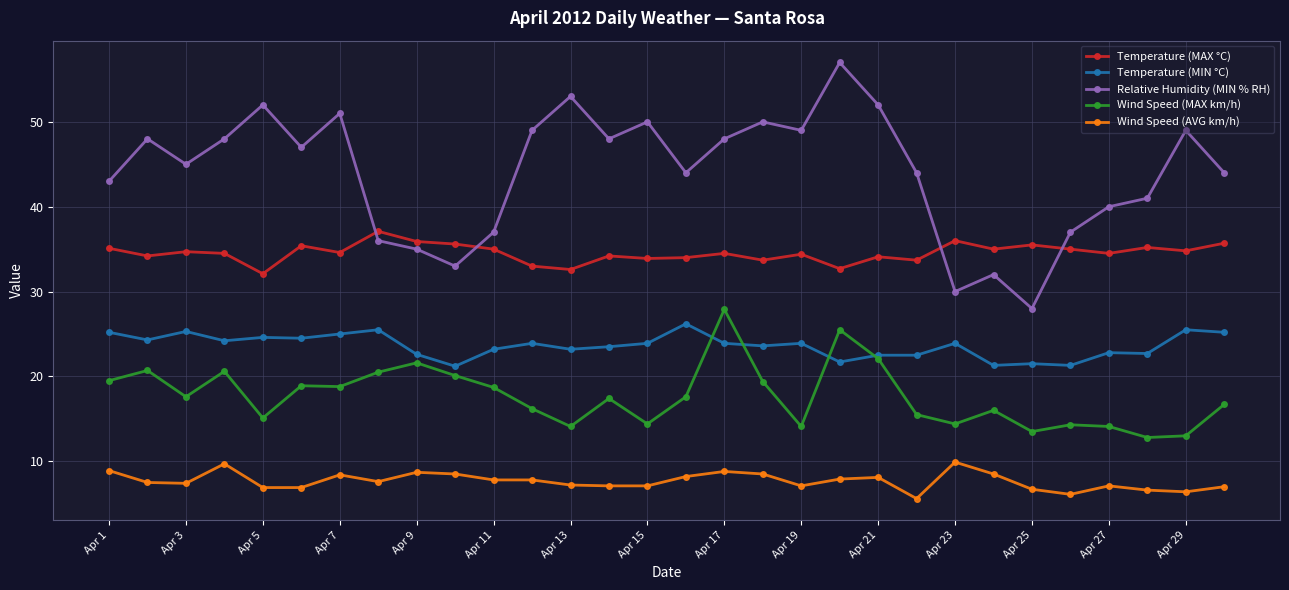

What is the highest value of the Relative Humidity (MIN % RH) series?

57.0